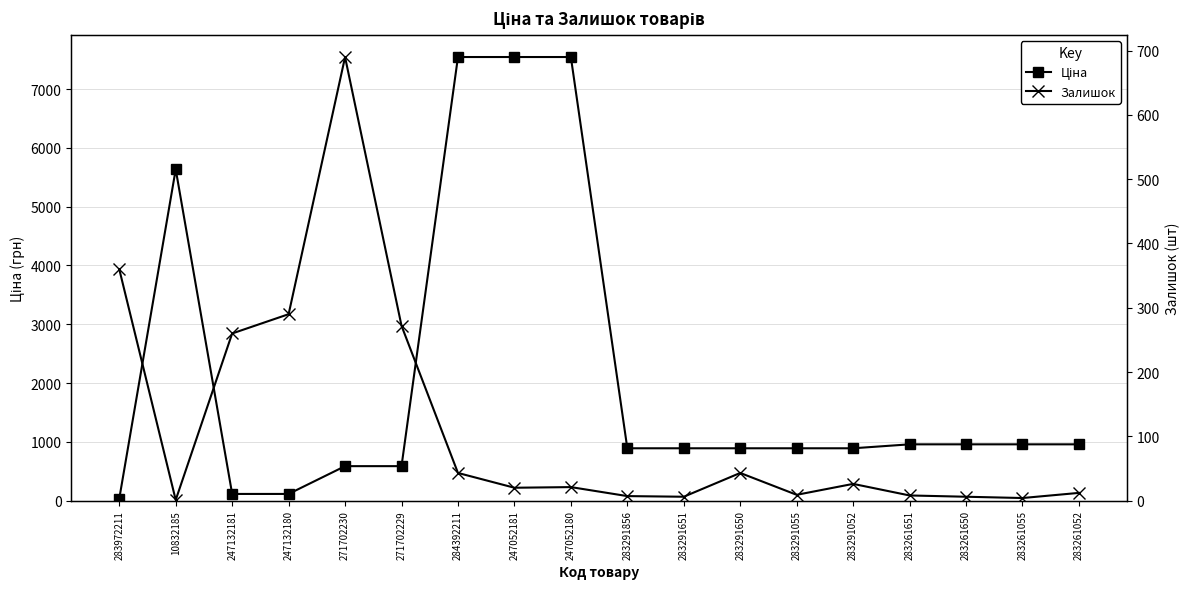

What is the sum of all Ціна values?

37982.4